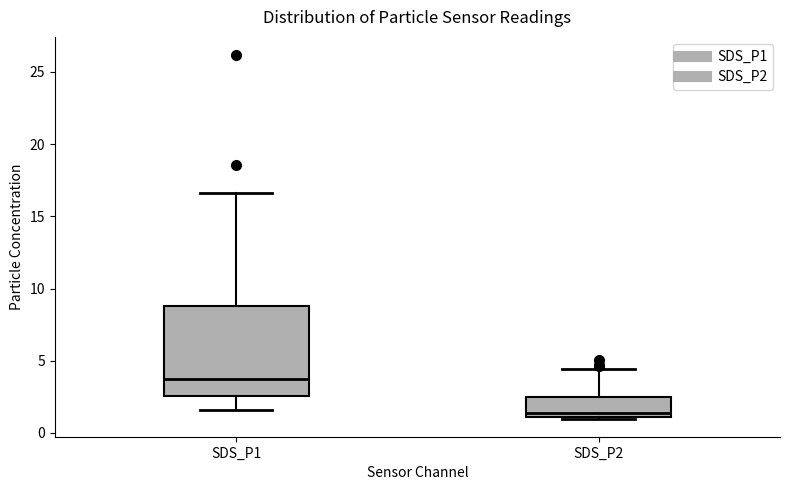

Which box has the lowest median line?

SDS_P2